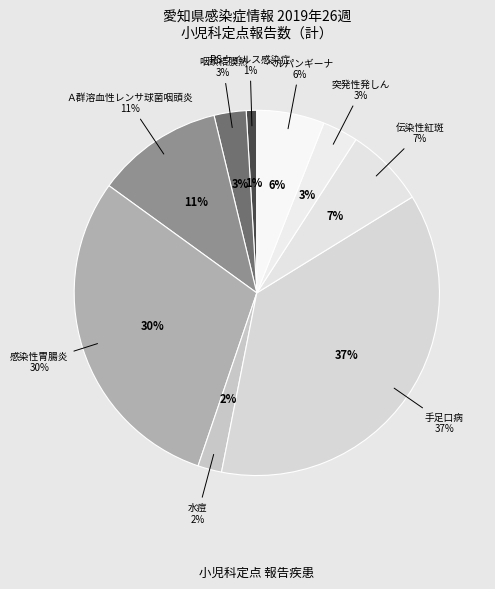

Is ヘルパンギーナ the majority of the pie?

No